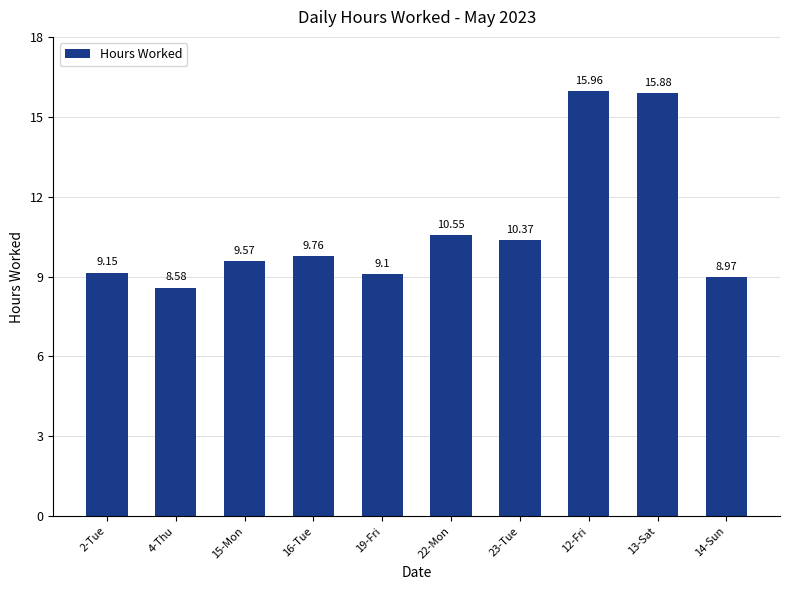

What position from the left is 15-Mon?

3